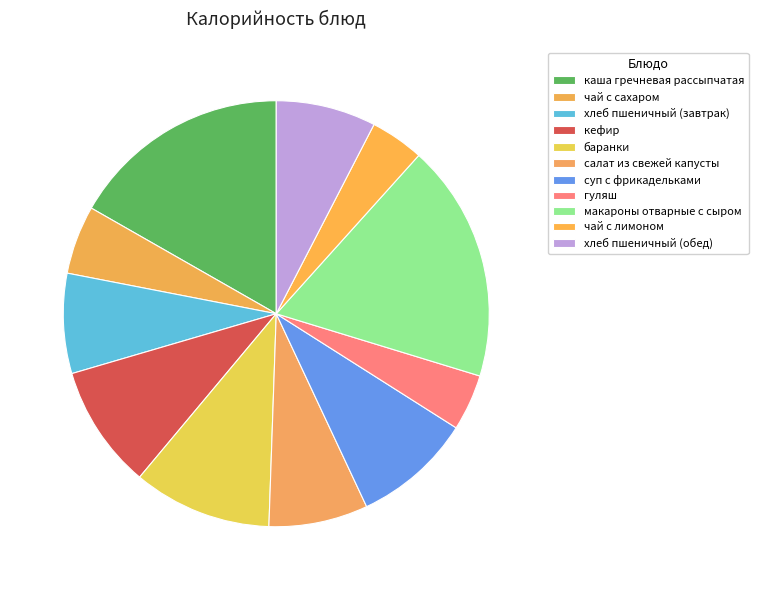

Is the sum of каша гречневая рассыпчатая and чай с лимоном greater than half?

No